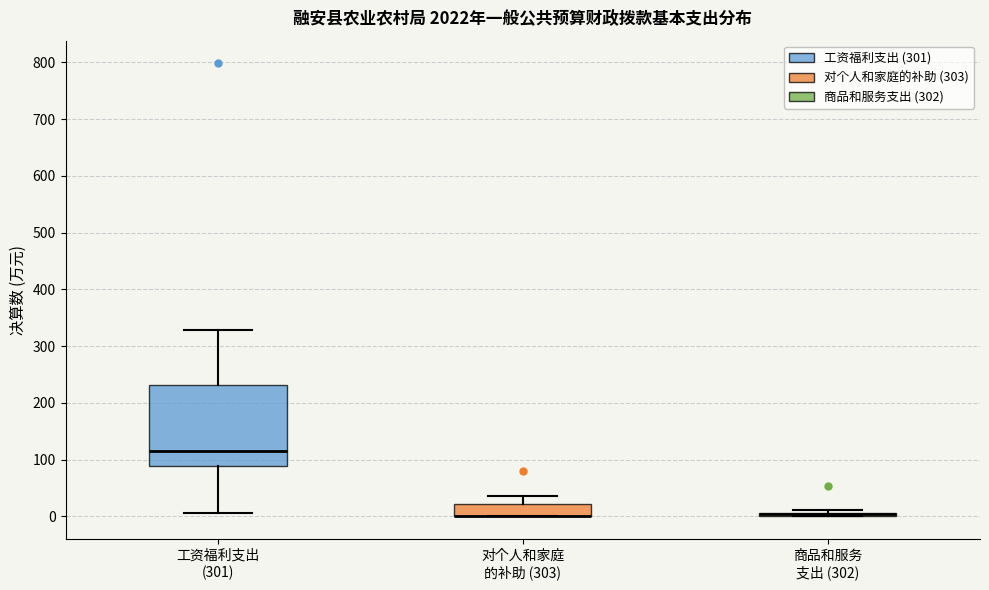

Where is the upper edge of the box for 商品和服务 支出 (302) on the y-axis? The values are not printed on the chart, so give them approximately, as read against the axis.

10